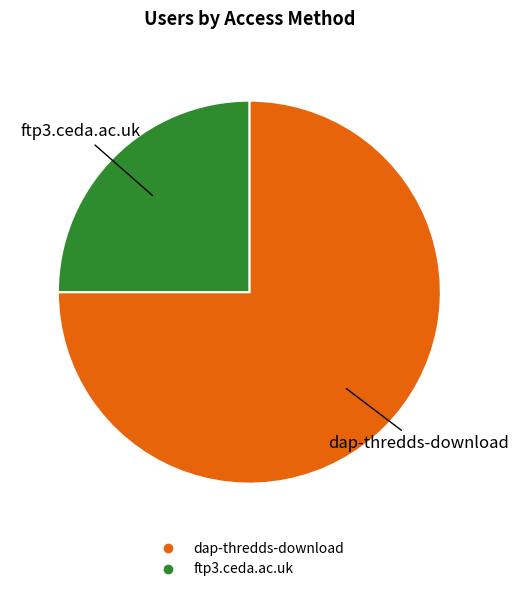

Which category accounts for the majority?

dap-thredds-download